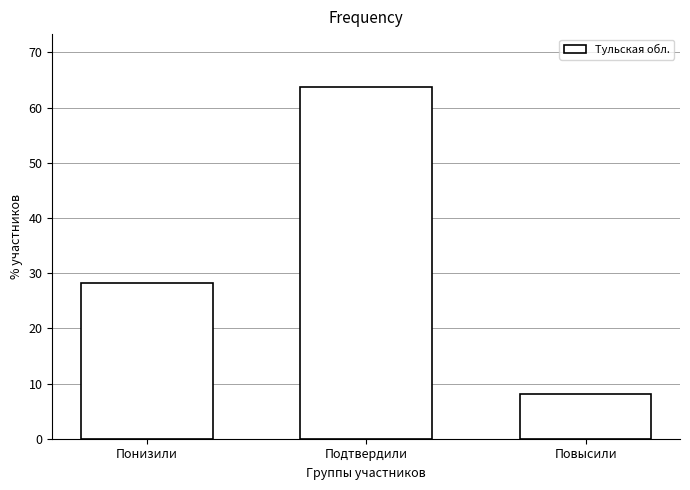

Reading right to left, transcribe all the data shown in this chart.

Повысили=8.1	Подтвердили=63.8	Понизили=28.1